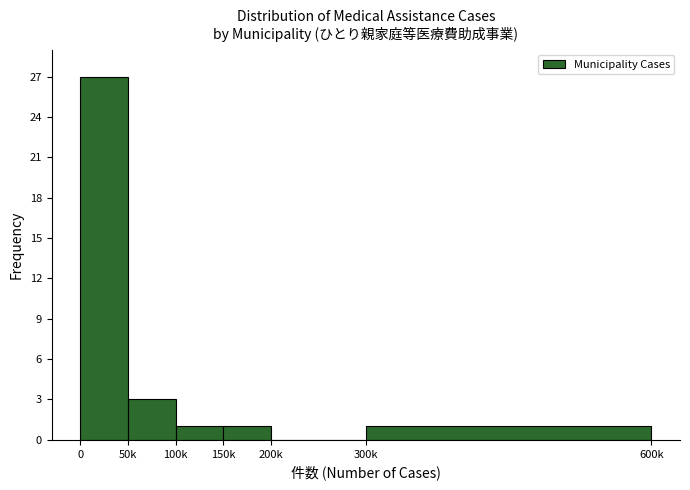

Reading left to right, what are all the values shown in this chart?

0=27	50k=3	100k=1	150k=1	200k=0	300k=1